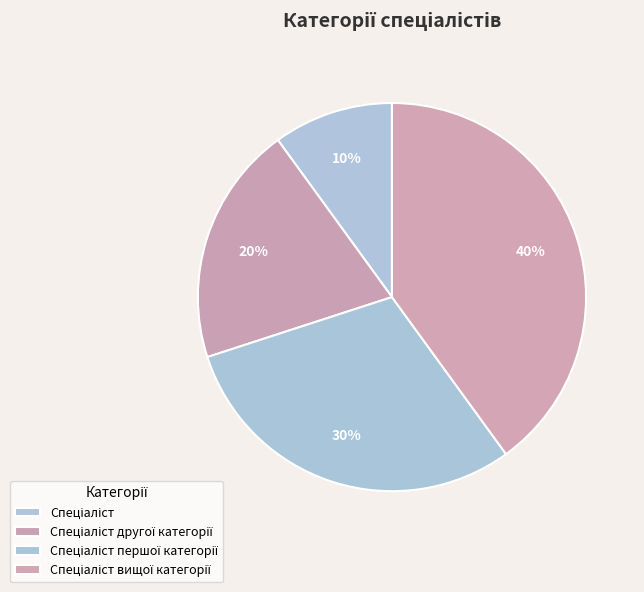

Is it true that Спеціаліст першої категорії is 37% of the pie?

False